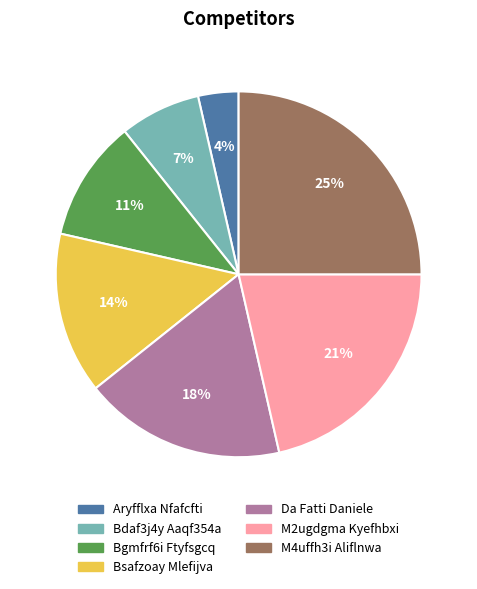

Rank the categories by value from lowest to highest.

Aryfflxa Nfafcfti, Bdaf3j4y Aaqf354a, Bgmfrf6i Ftyfsgcq, Bsafzoay Mlefijva, Da Fatti Daniele, M2ugdgma Kyefhbxi, M4uffh3i Aliflnwa